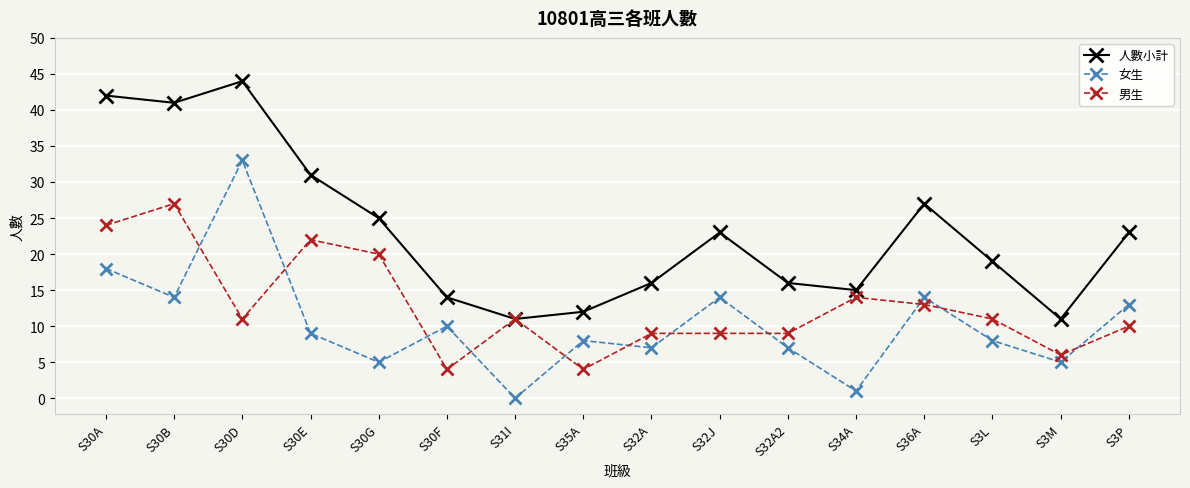

The 人數小計 series shows 7 at S3P. True or false?

False